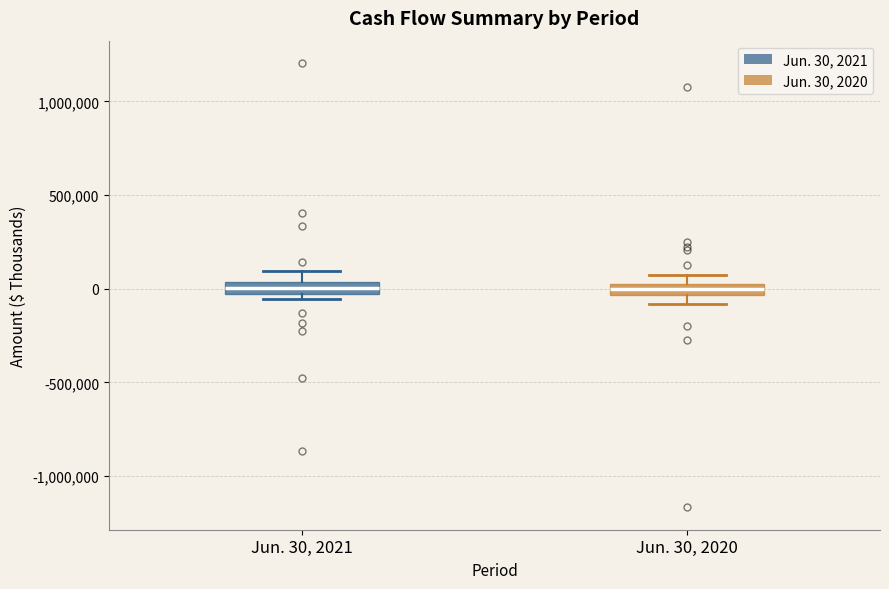

Where is the upper edge of the box for Jun. 30, 2020 on the y-axis? The values are not printed on the chart, so give them approximately, as read against the axis.

0